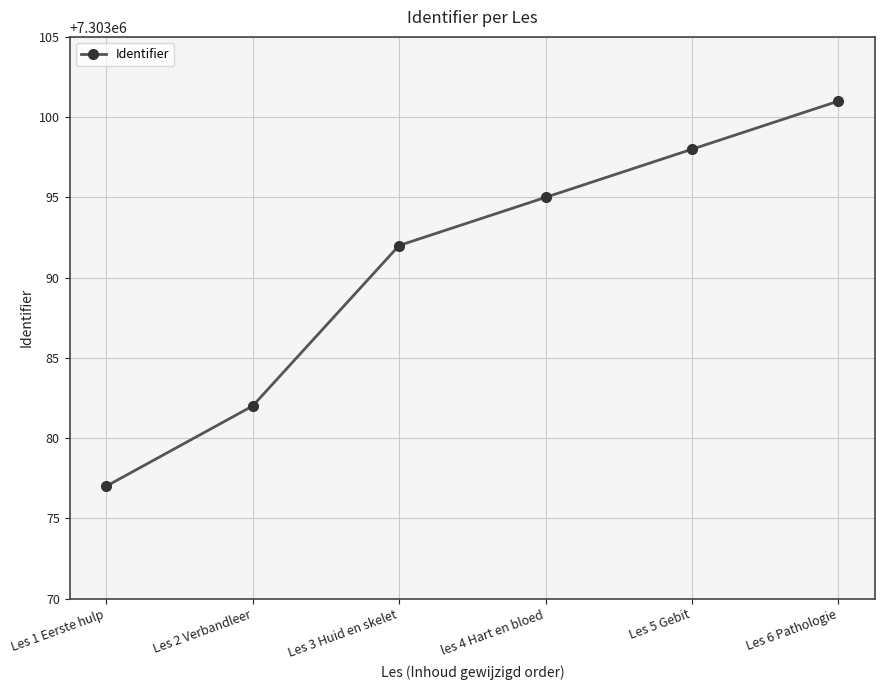

Is it true that the value at Les 6 Pathologie is 7303101?

True